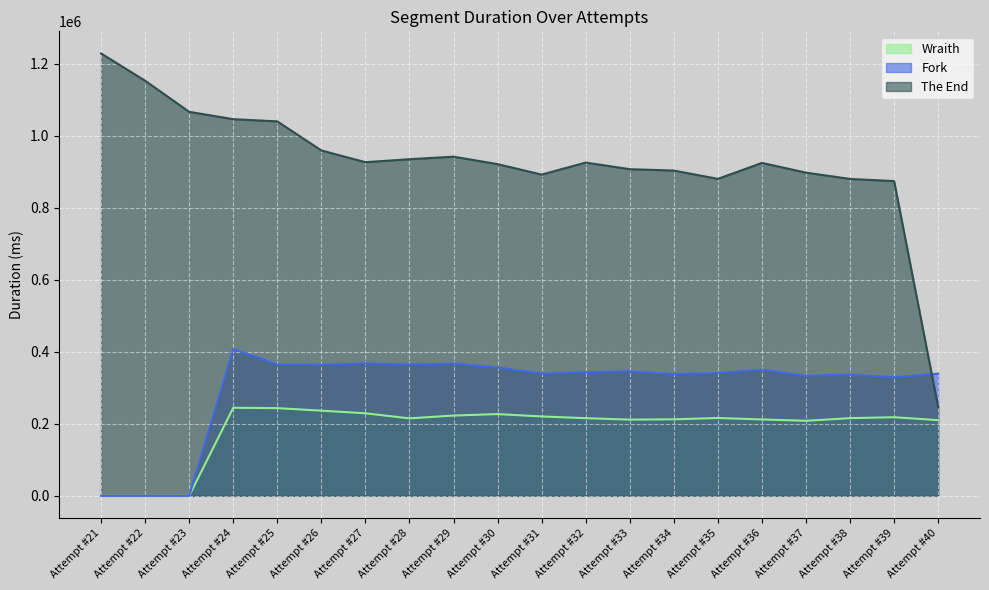

In Wraith, how many points are higher than both neighbors (excluding endpoints)?

4